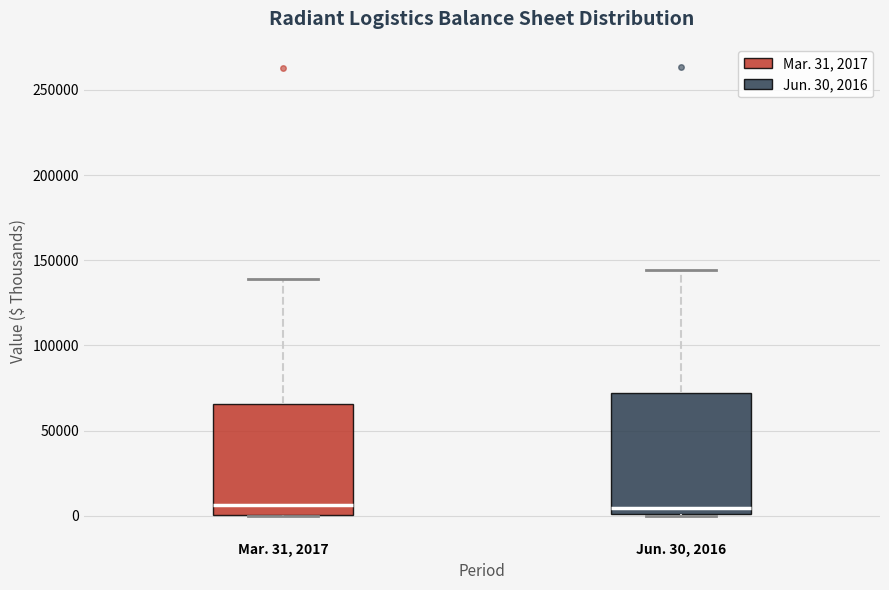

Which box is the tallest, from its lower edge to its upper edge?

Jun. 30, 2016